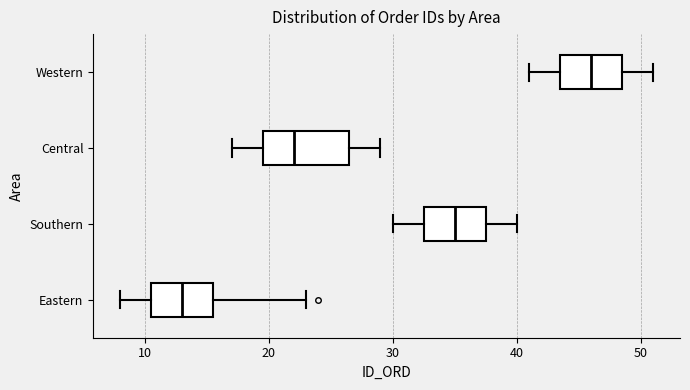

Where is the left edge of the box for Western on the x-axis? The values are not printed on the chart, so give them approximately, as read against the axis.

44